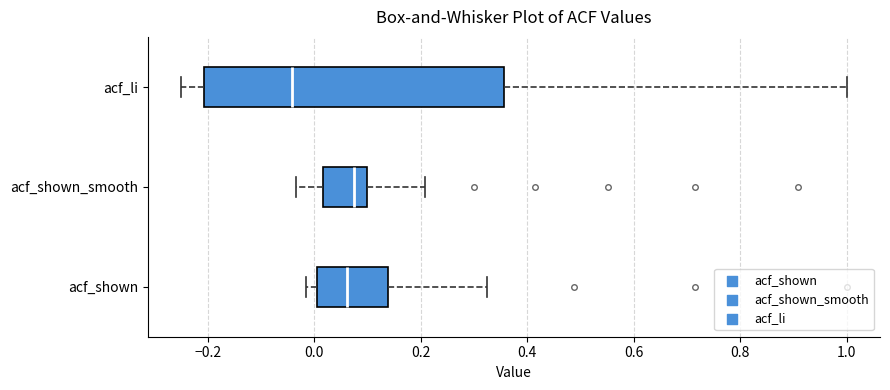

Which box is the widest, from its left edge to its right edge?

acf_li